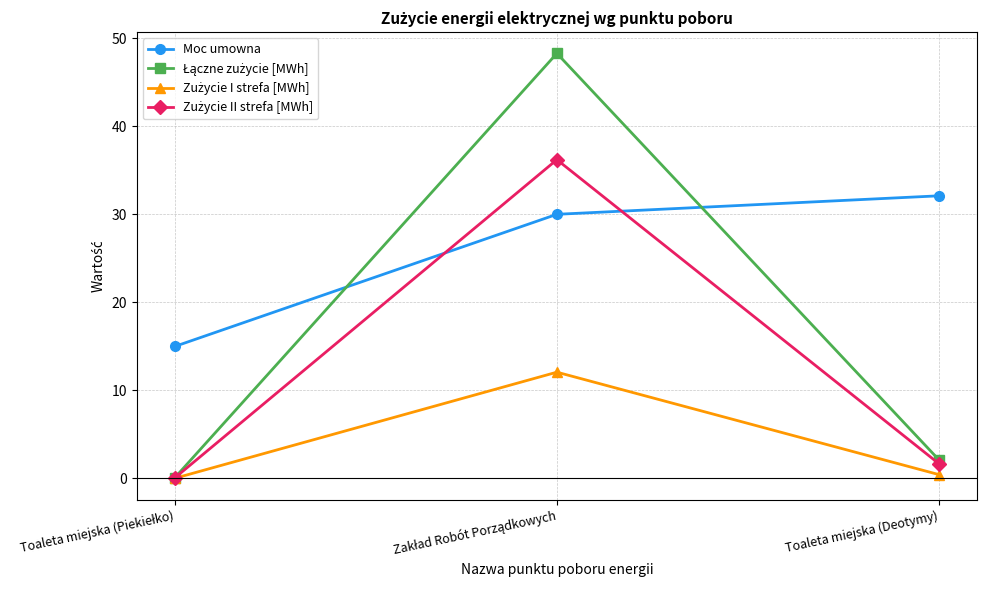

What is the label of the 1st point from the right?

Toaleta miejska (Deotymy)